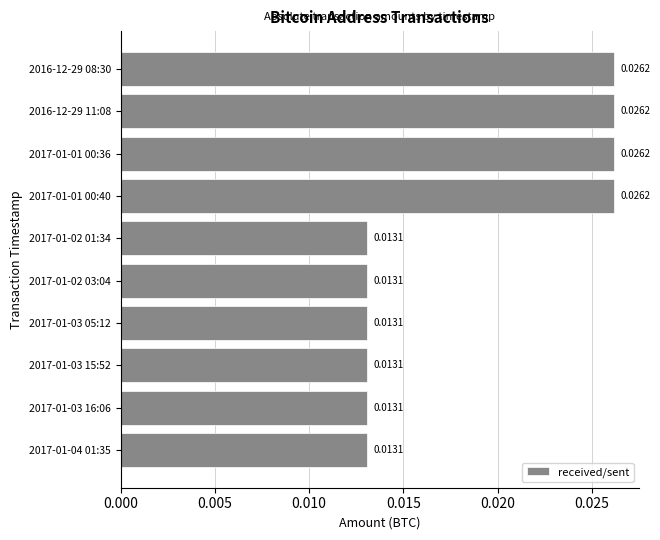

Between 2017-01-01 00:40 and 2017-01-03 15:52, which is larger?

2017-01-01 00:40